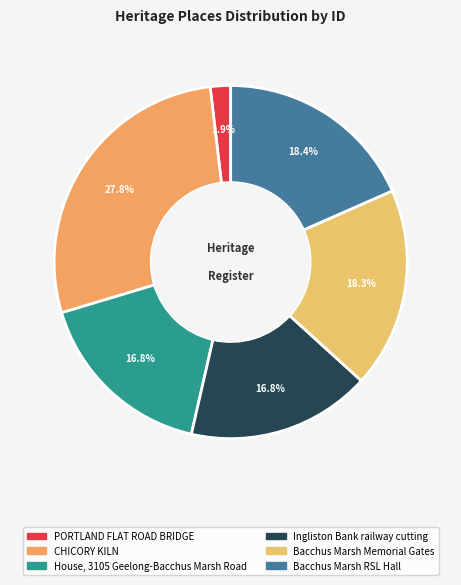

What portion of the pie excludes Ingliston Bank railway cutting?

83.2%